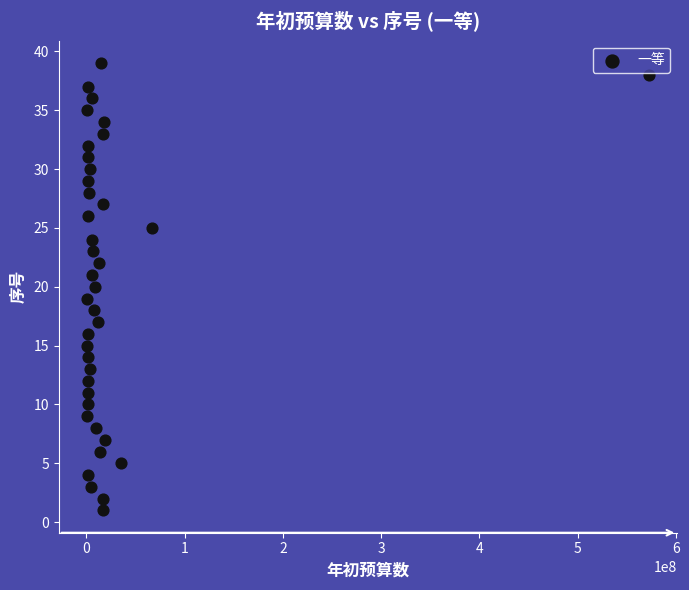

What is the range of Y values (max minus min)?

38